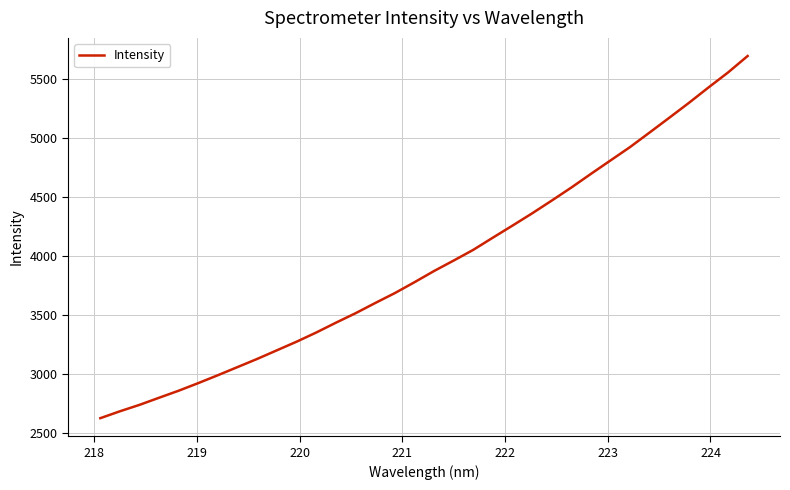

What is the difference between the maximum and minimum values?

3073.7